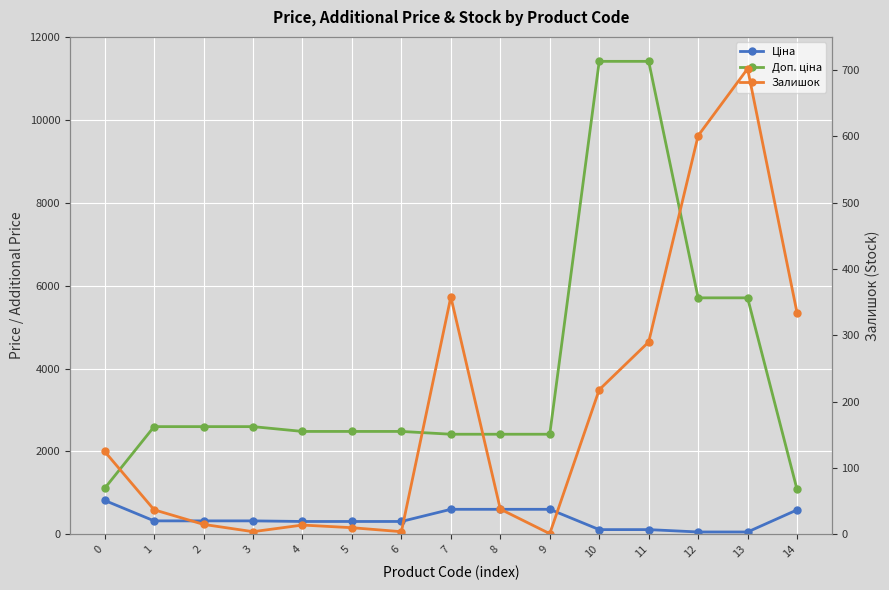

The Ціна series shows 170.3 at 11. True or false?

False